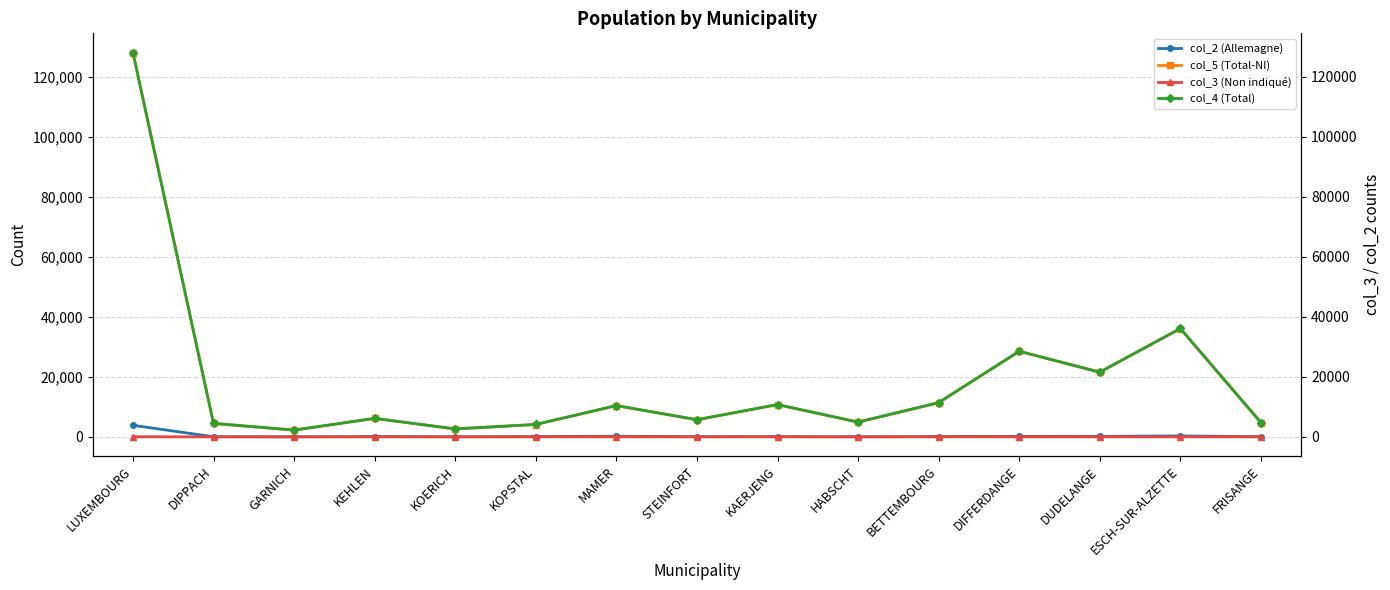

What is the difference between the highest and lowest values at KOERICH?

2649